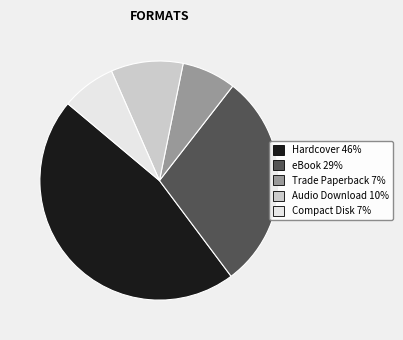

What is the ratio of the value at Audio Download to the value at eBook?

0.3